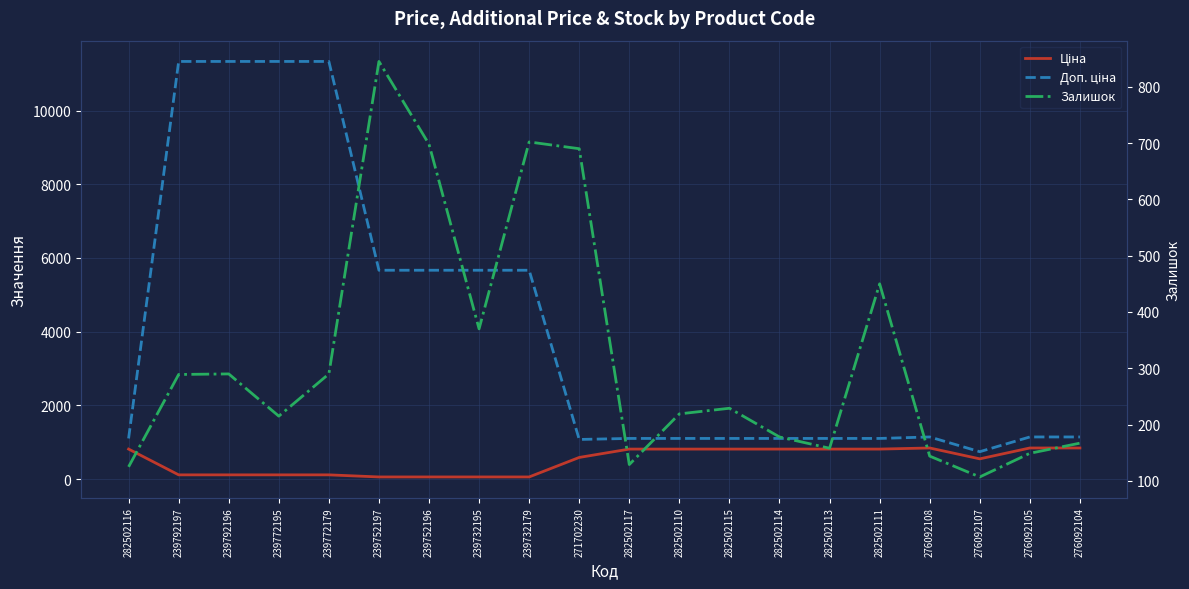

True or false: Доп. ціна and Ціна intersect in this chart.

False